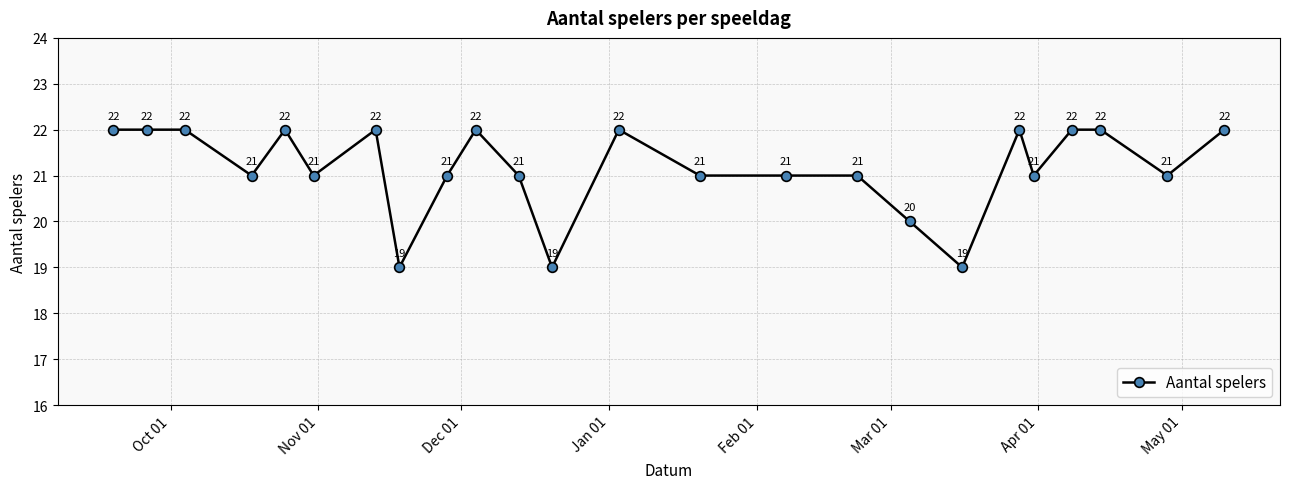

What is the smallest value displayed?

19